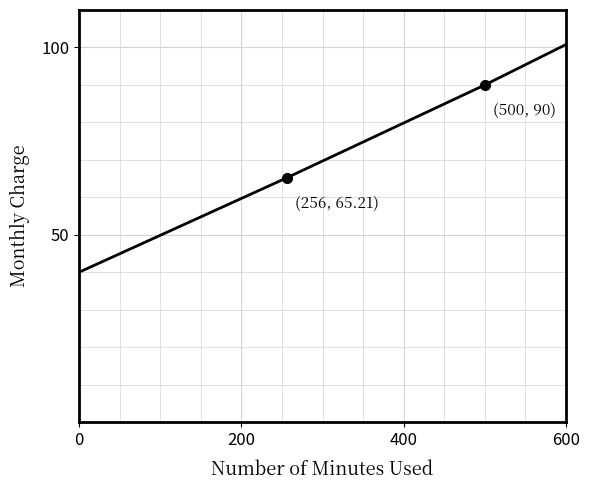

True or false: the data has more than 2 interior local peaks.

False